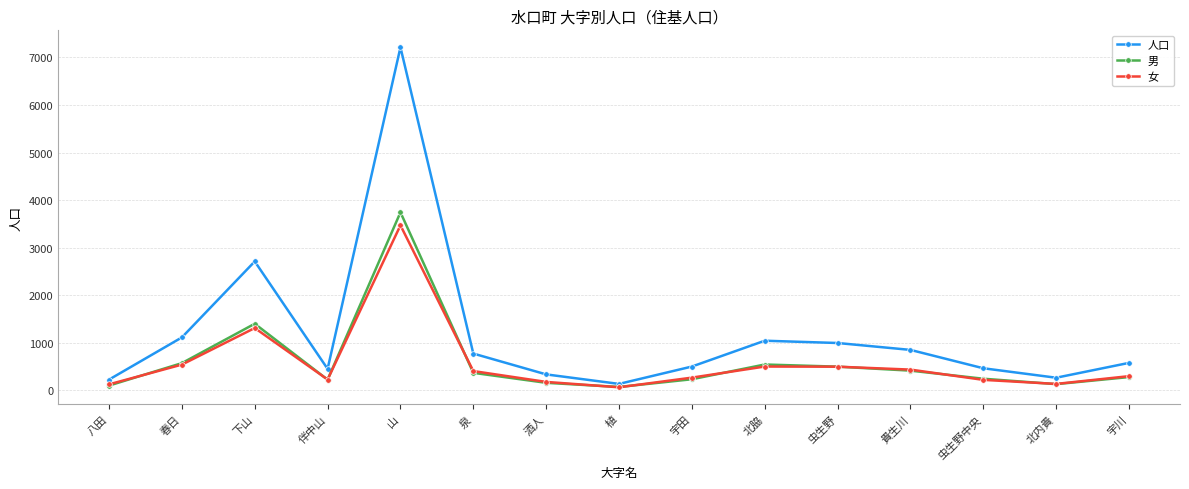

What is the difference between the highest and lowest values at 宇川?

298